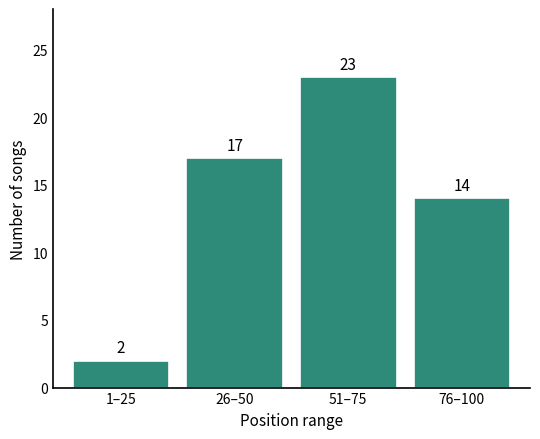

Reading left to right, extract all data points from this chart.

1–25=2	26–50=17	51–75=23	76–100=14